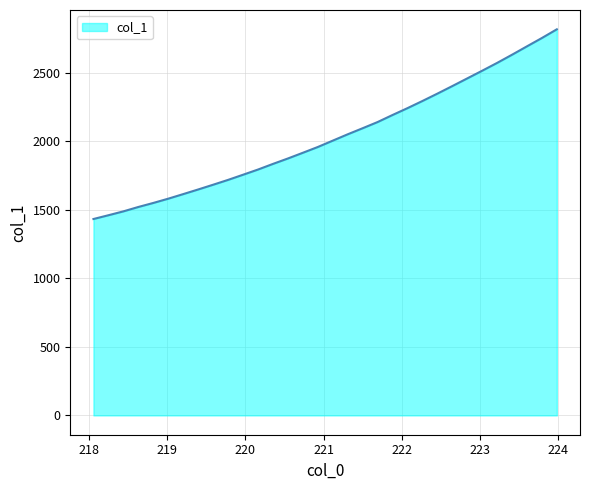

What is the smallest value displayed?

1432.0